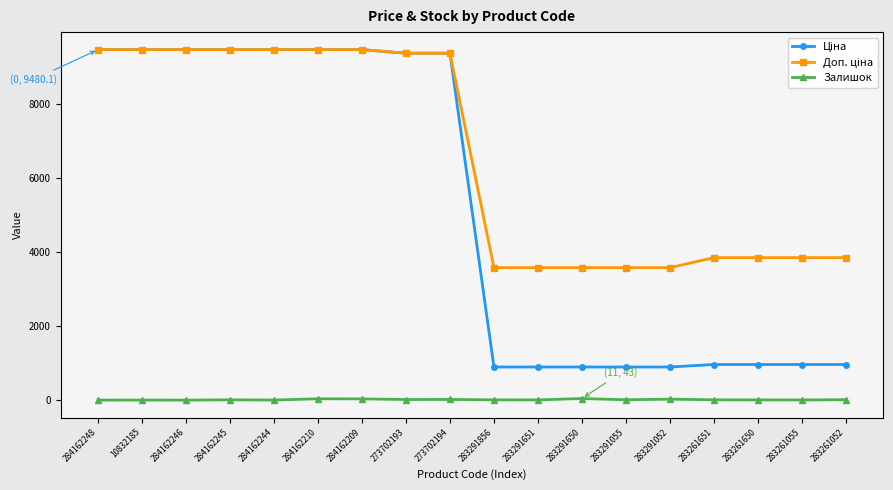

At how many categories does at least one series exceed 7474?

9